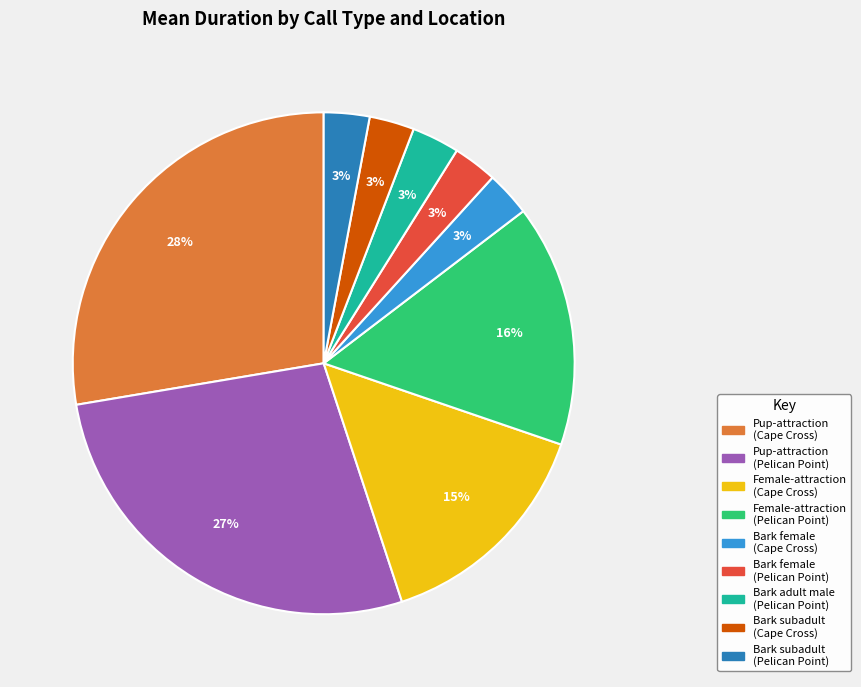

Is it true that Pup-attraction (Pelican Point) is 27% of the pie?

True